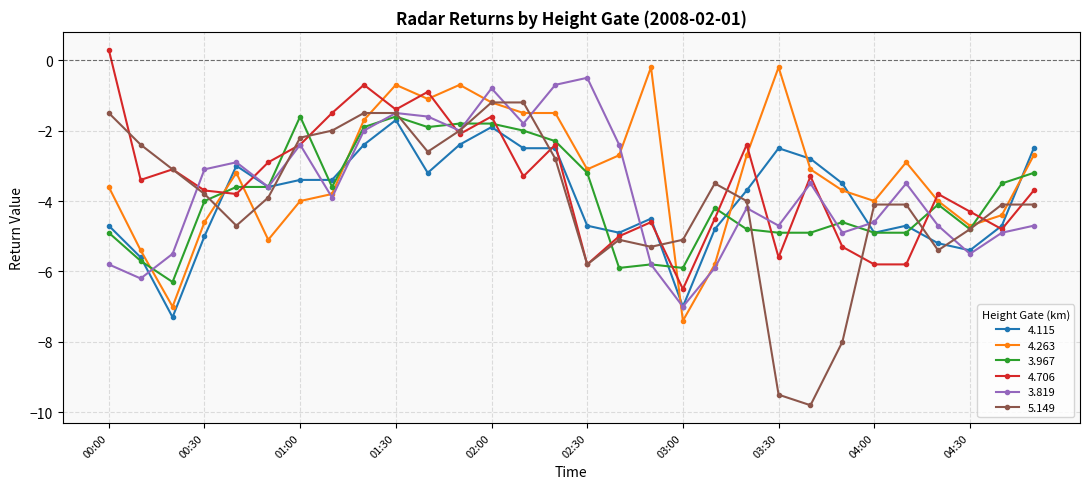

Which series has the widest spread of values?

5.149